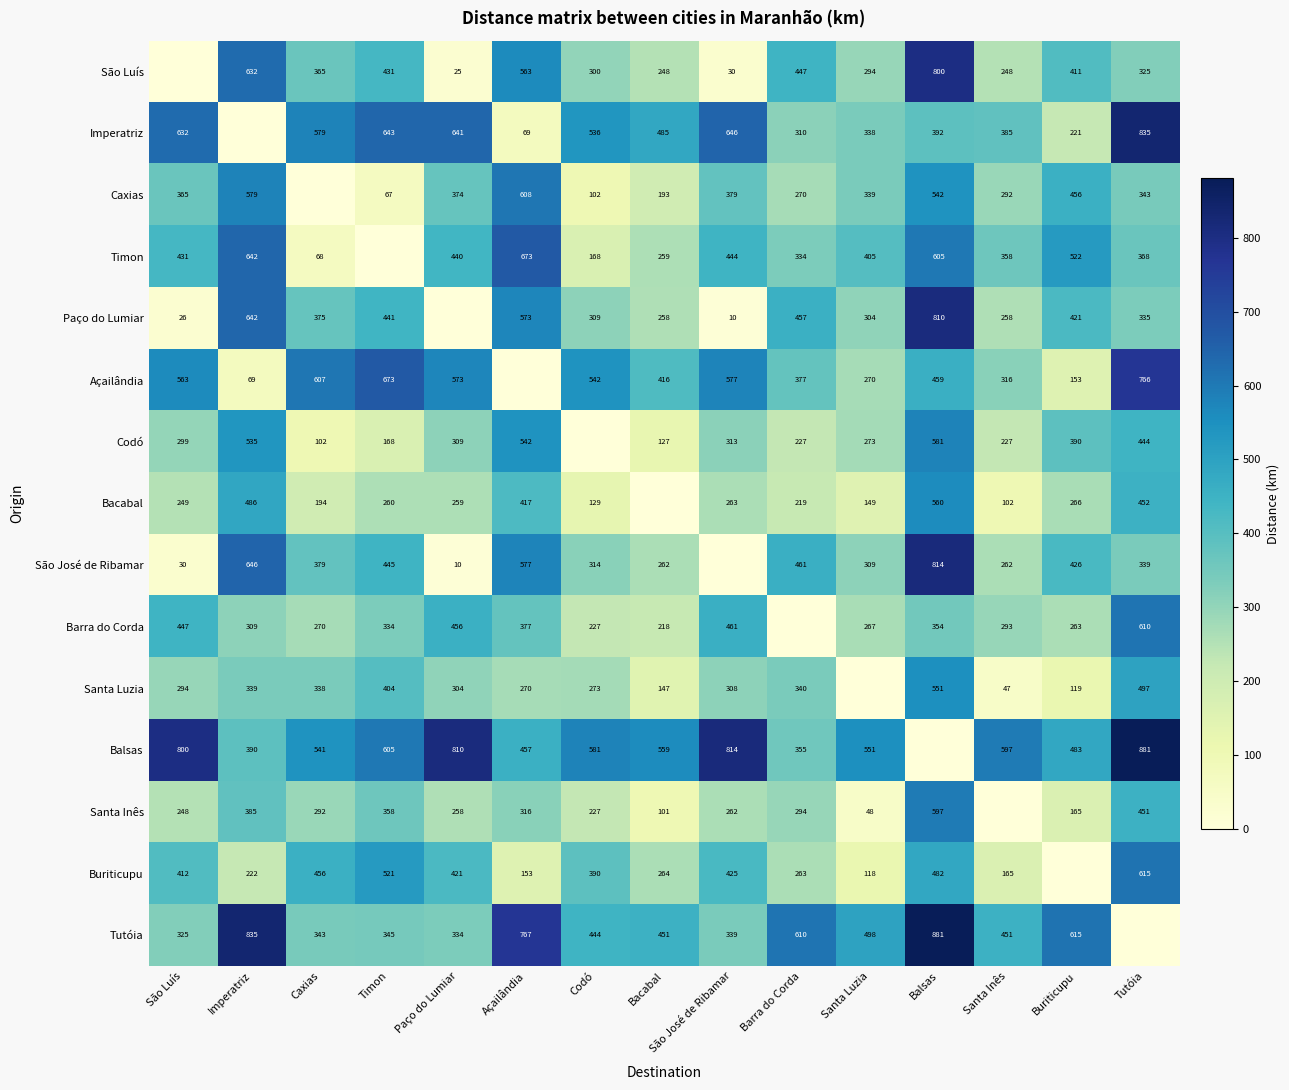

Is it true that Bacabal equals 194 at Caxias?

True